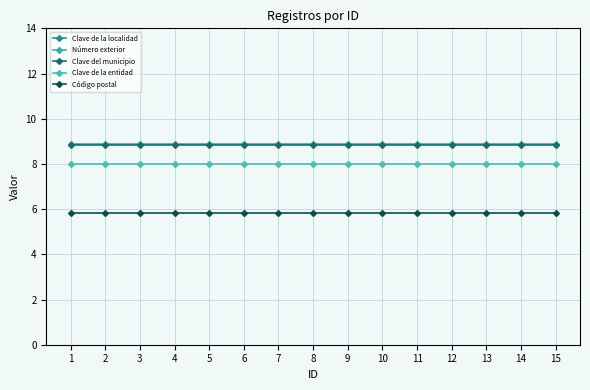

The value of Número exterior at 4 is 8.9. True or false?

True